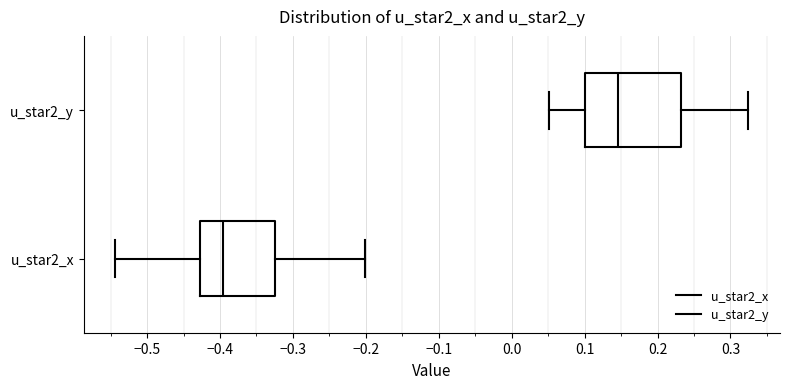

Comparing the boxes themselves (not the whiskers), which one is the widest?

u_star2_y